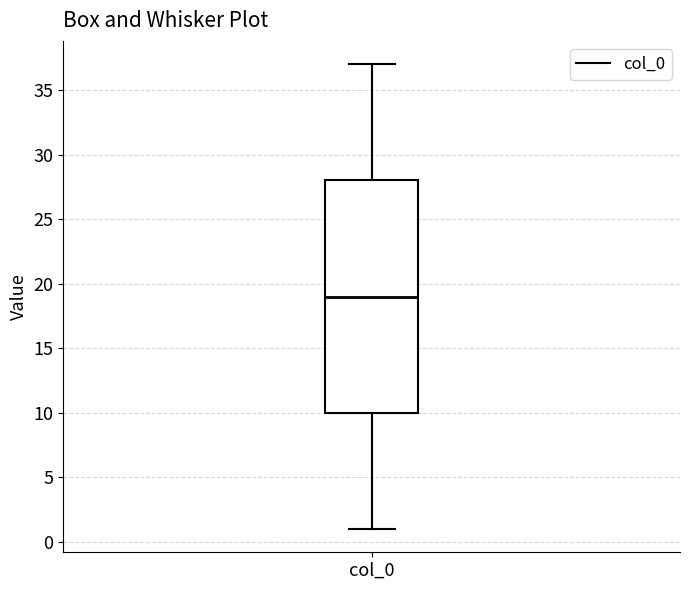

Transcribe this box plot: give where the median line is, the range the box spans, and where the two whiskers end, as read against the y-axis. The values are not printed on the chart, so give them approximately, as read against the axis.

median 19, box 10 to 28, whiskers 1 to 37